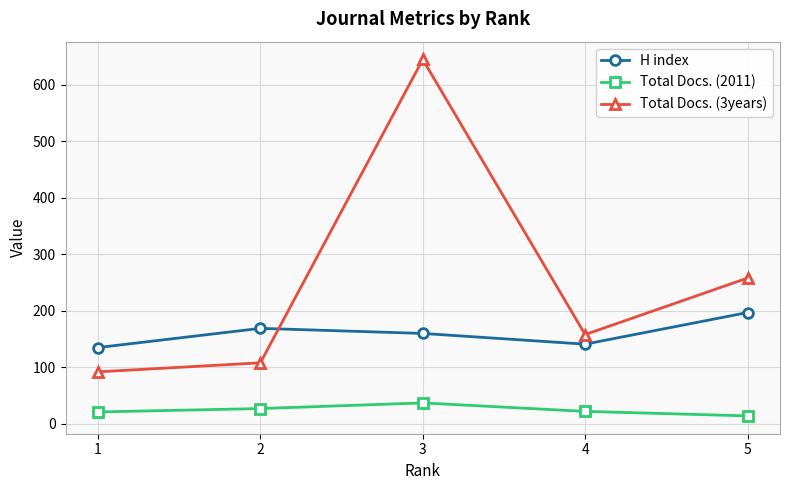

What are all the series names shown in the legend?

H index, Total Docs. (2011), Total Docs. (3years)